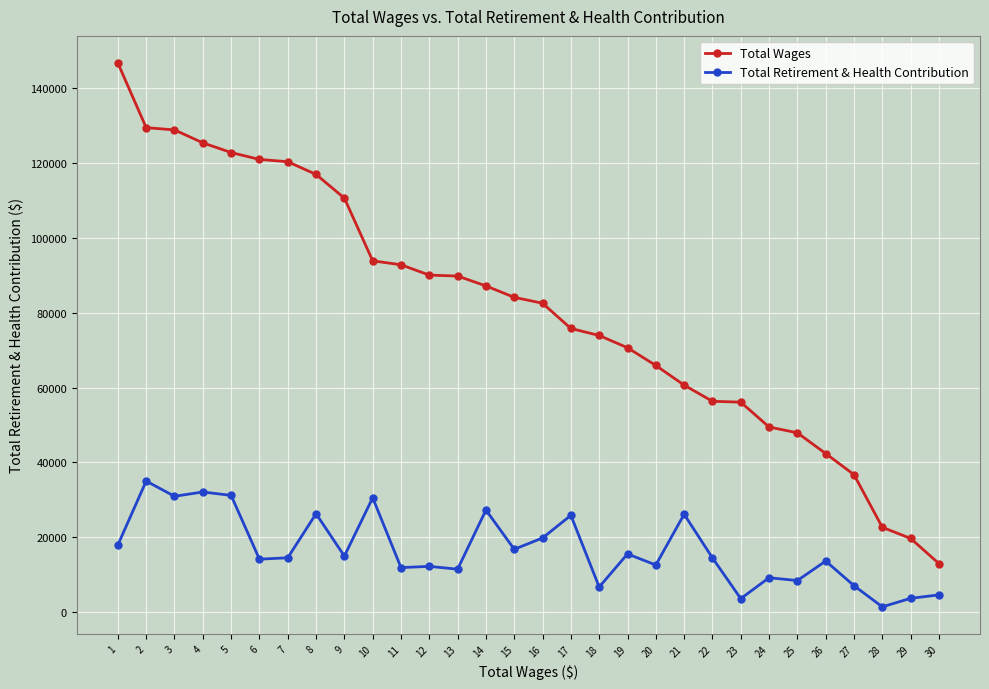

How many lines are shown in the chart?

2